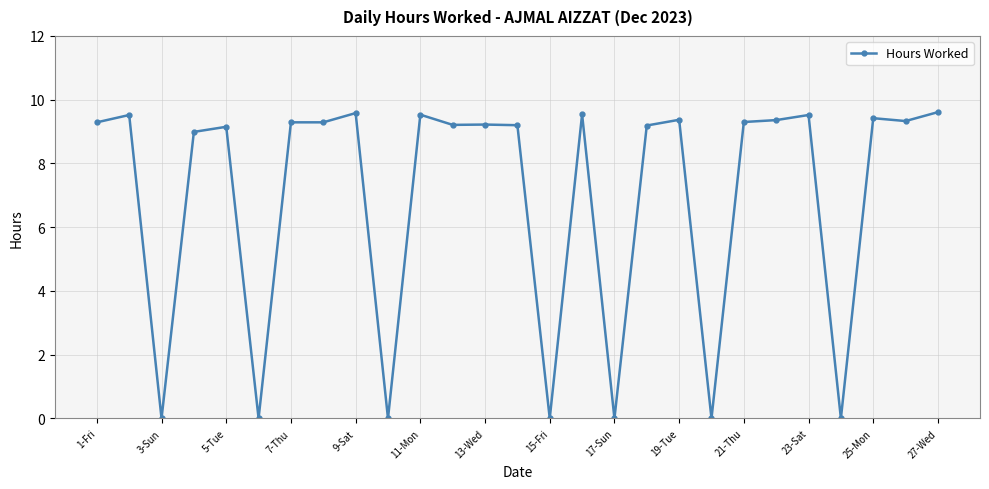

What is the maximum value shown in the chart?

9.6